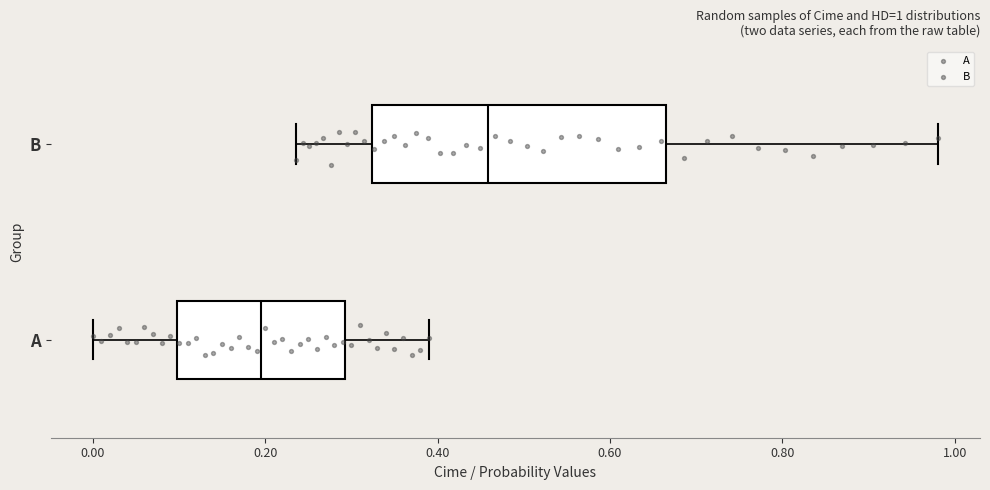

Which box has the furthest to the right median line?

B